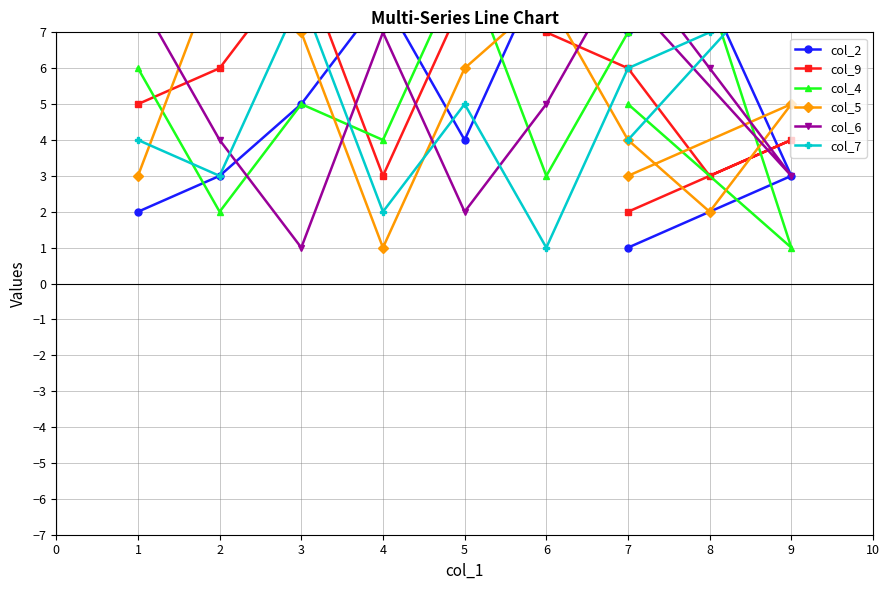

True or false: col_6 and col_2 cross at least once.

True